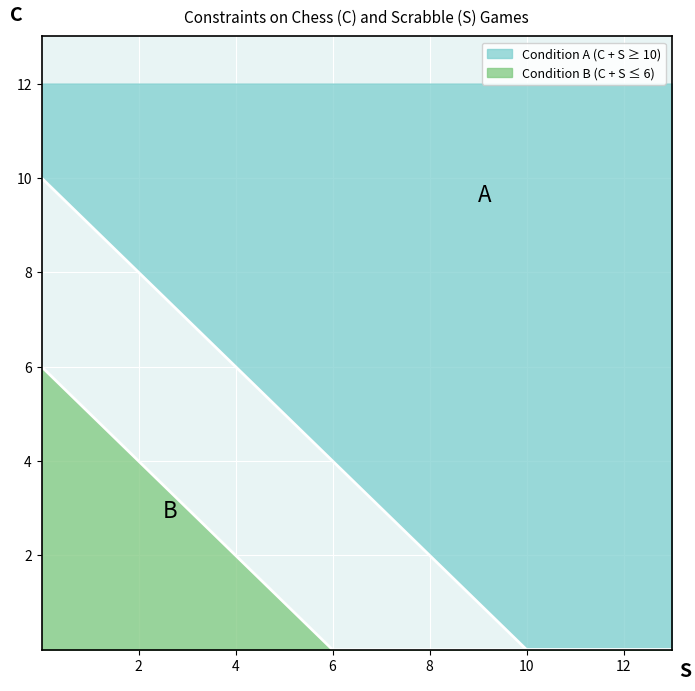

How many Condition B (C + S <= 6) values are between 0 and 4?

9